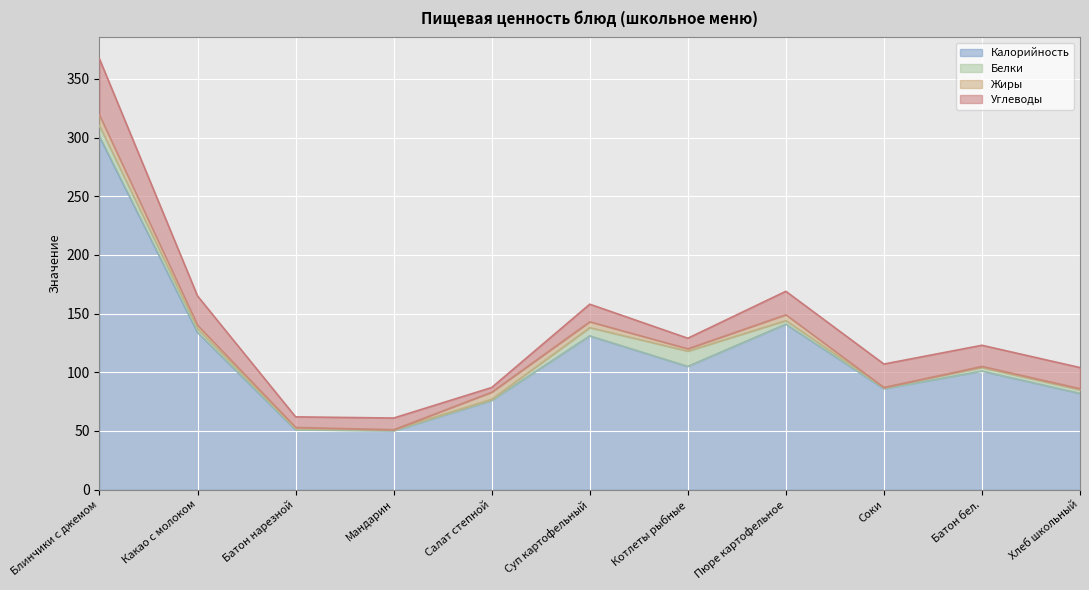

What value does the Белки series have at Батон нарезной?

1